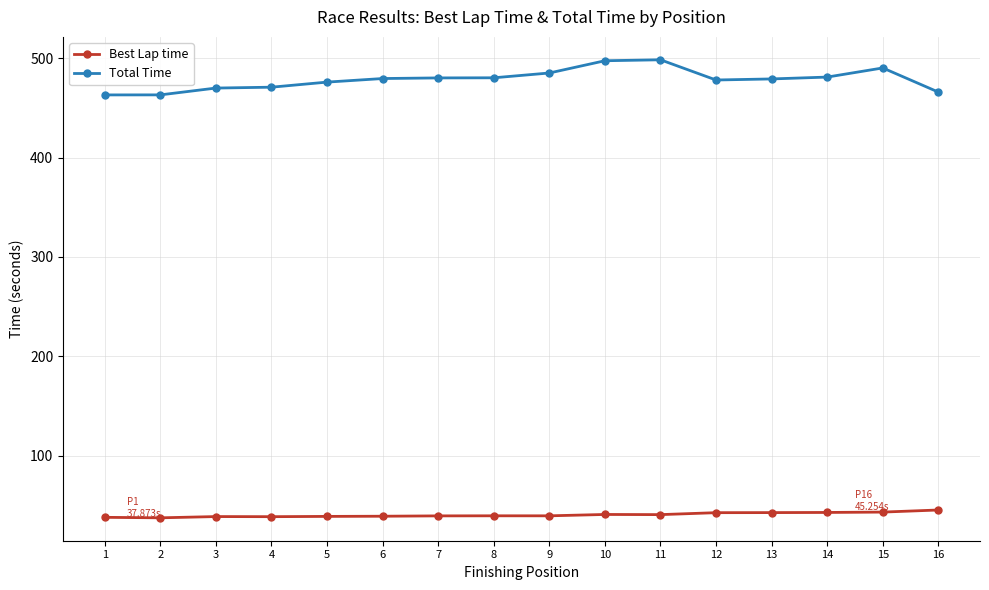

What is the total value across all series at 5?

514.7